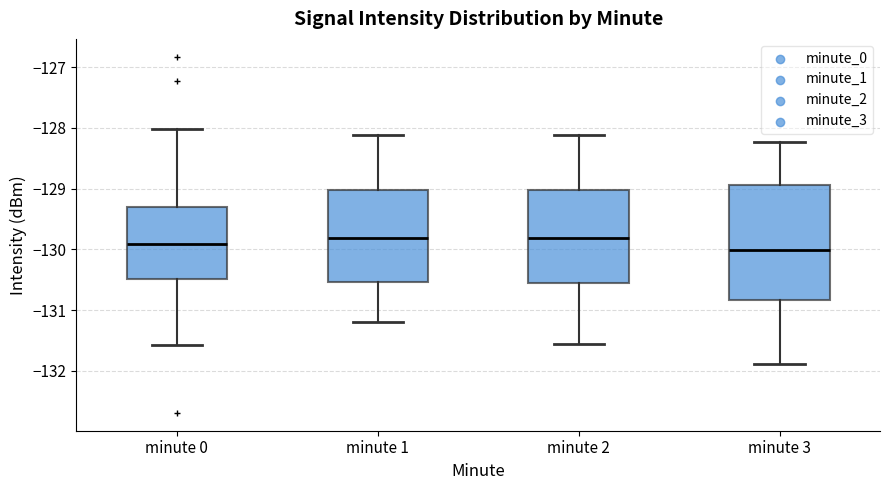

Where does the median line of the box for minute 0 sit on the y-axis? The values are not printed on the chart, so give them approximately, as read against the axis.

-129.9